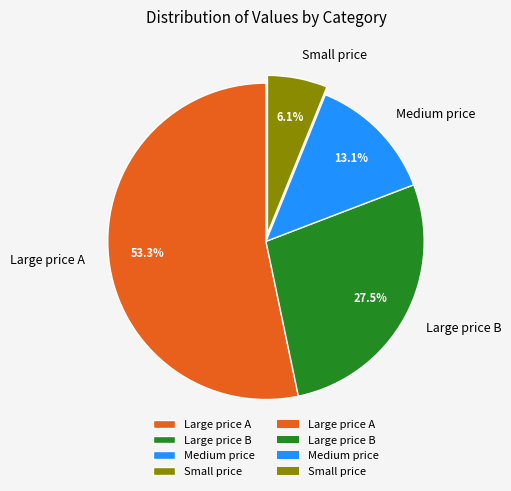

To the nearest percent, what is the difference between the largest and smallest slice percentages?

47%